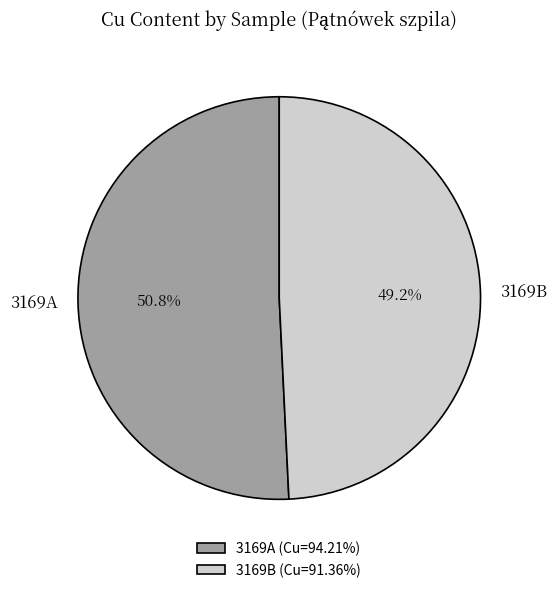

To the nearest percent, what is the average slice percentage?

50%